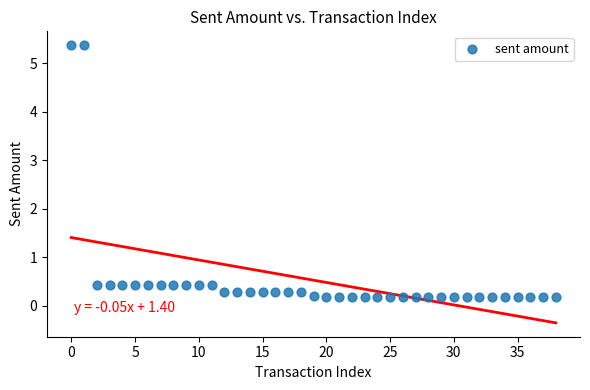

What is the range of Y values (max minus min)?

5.2